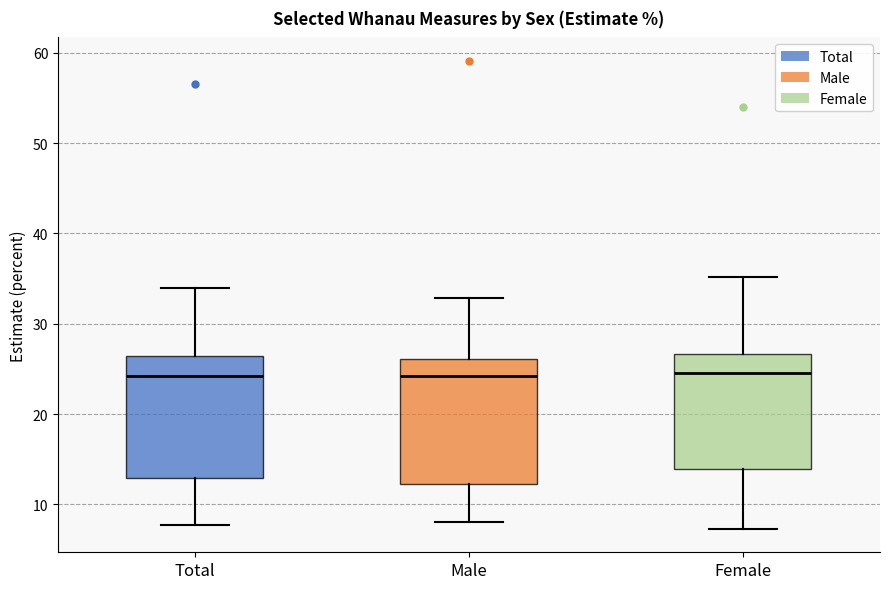

Reading left to right, read every box against the y-axis: the position of its median line, the range the box covers, and the ends of its whiskers. The values are not printed on the chart, so give them approximately, as read against the axis.

Total: median 24, box 13 to 26, whiskers 8 to 34
Male: median 24, box 12 to 26, whiskers 8 to 33
Female: median 25, box 14 to 27, whiskers 7 to 35